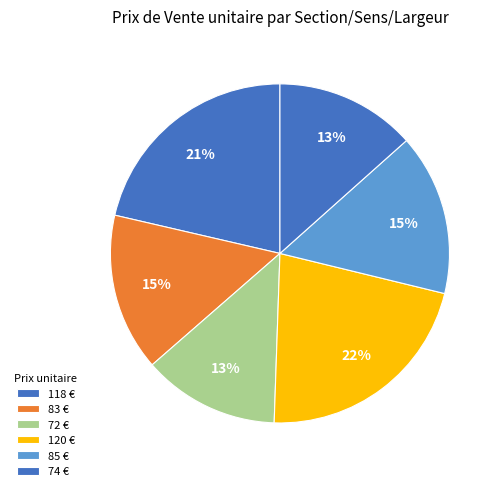

How many segments does this pie chart have?

6